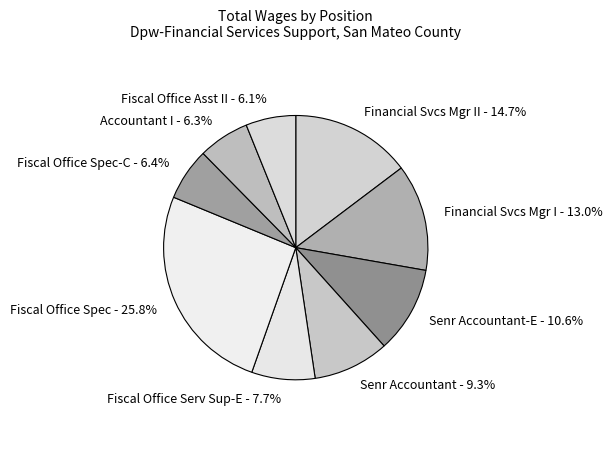

Is Fiscal Office Spec - 25.8% the majority of the pie?

No